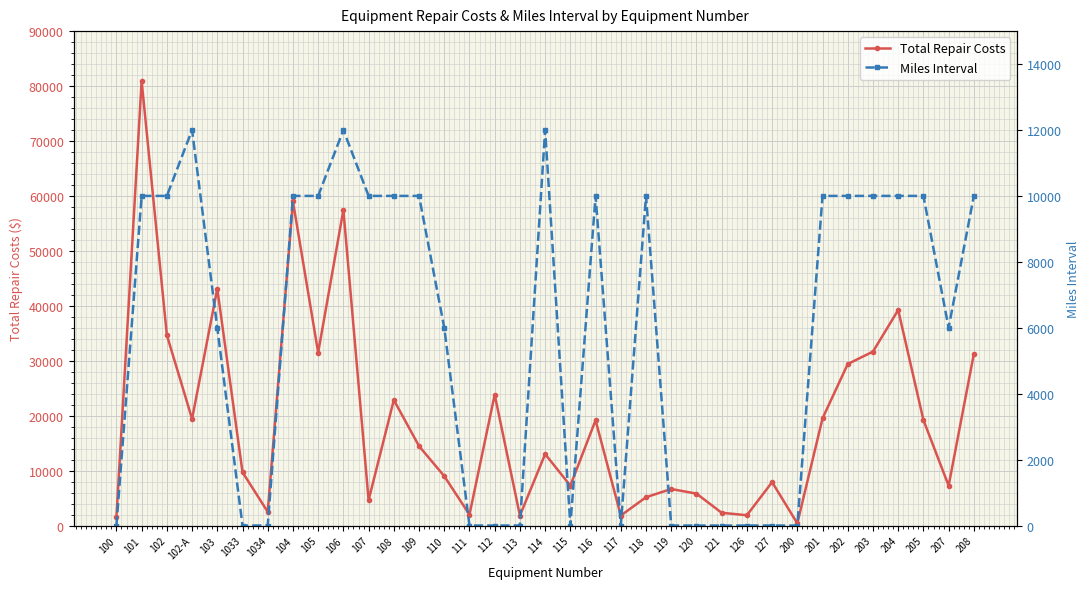

Reading right to left, what are all the values shown in this chart?

Total Repair Costs: 208=31232.9	207=7258.4	205=19208.2	204=39232.9	203=31661.3	202=29399.8	201=19509.8	200=400.4	127=7898.8	126=1870.8	121=2320.1	120=5810.9	119=6646.9	118=5151.9	117=1815.6	116=19169.7	115=7265.0	114=13007.8	113=1810.2	112=23819.4	111=1981.3	110=8991.6	109=14455.8	108=22857.7	107=4621.6	106=57450.2	105=31477.5	104=59007.8	1034=2484.1	1033=9708.0	103=43103.6	102-A=19412.7	102=34668.4	101=80915.1	100=1516.5
Miles Interval: 208=10000.0	207=6000.0	205=10000.0	204=10000.0	203=10000.0	202=10000.0	201=10000.0	200=0.0	127=0.0	126=0.0	121=0.0	120=0.0	119=0.0	118=10000.0	117=0.0	116=10000.0	115=0.0	114=12000.0	113=0.0	112=0.0	111=0.0	110=6000.0	109=10000.0	108=10000.0	107=10000.0	106=12000.0	105=10000.0	104=10000.0	1034=0.0	1033=0.0	103=6000.0	102-A=12000.0	102=10000.0	101=10000.0	100=0.0